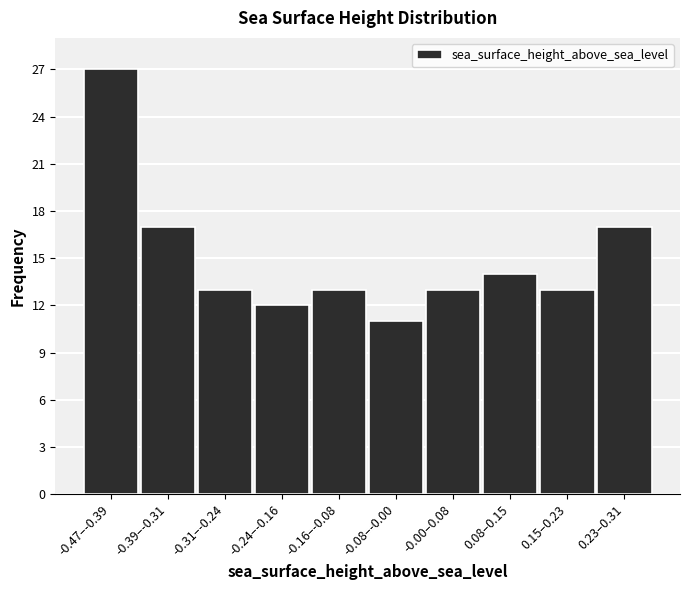

Reading right to left, what are all the values shown in this chart?

0.23–0.31=17	0.15–0.23=13	0.08–0.15=14	-0.00–0.08=13	-0.08–-0.00=11	-0.16–-0.08=13	-0.24–-0.16=12	-0.31–-0.24=13	-0.39–-0.31=17	-0.47–-0.39=27